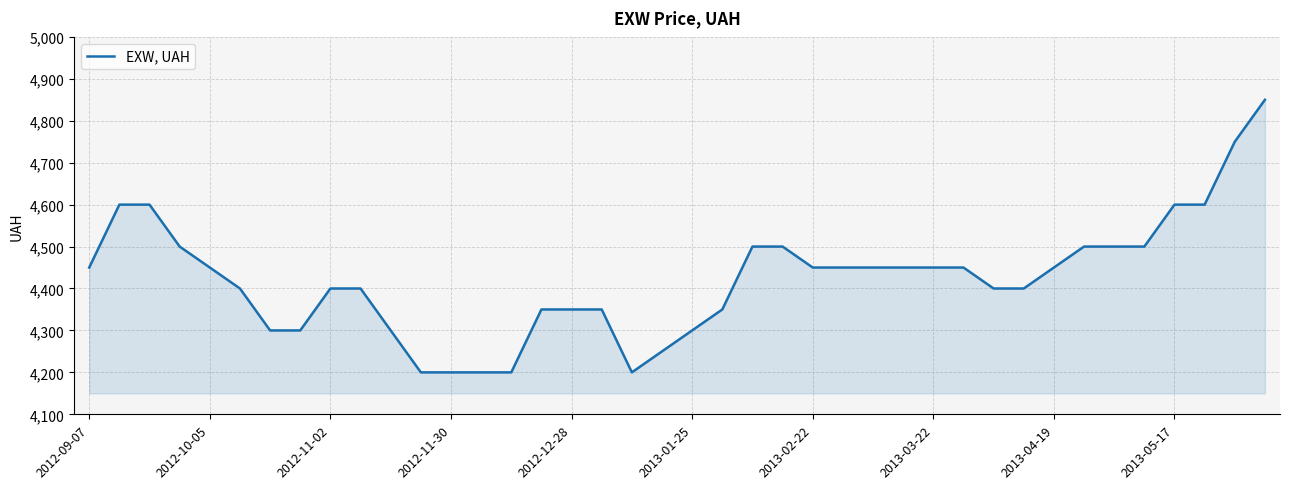

What is the smallest value displayed?

4200